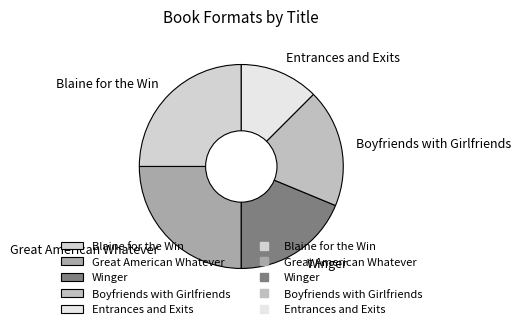

Which has a higher value, Winger or Great American Whatever?

Great American Whatever